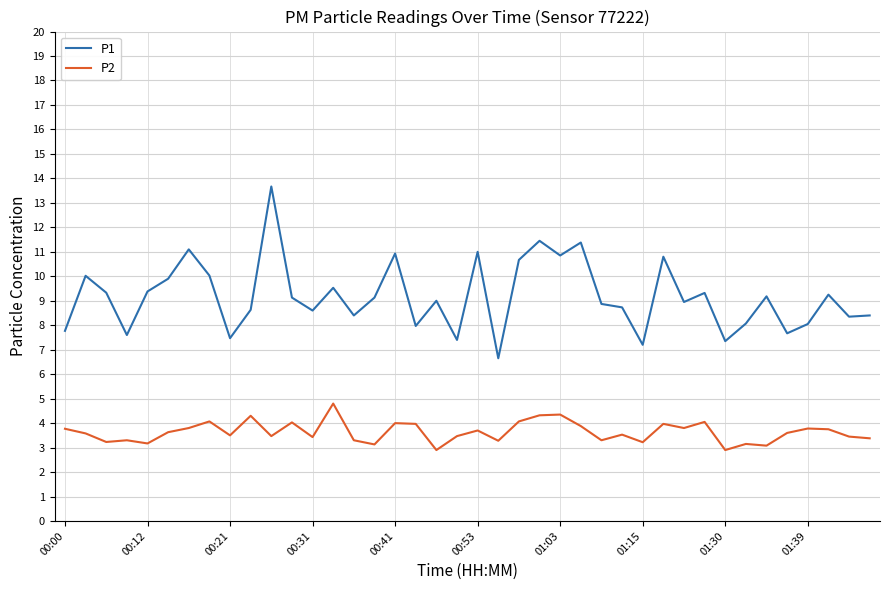

How many values in the P2 series are below 3?

2